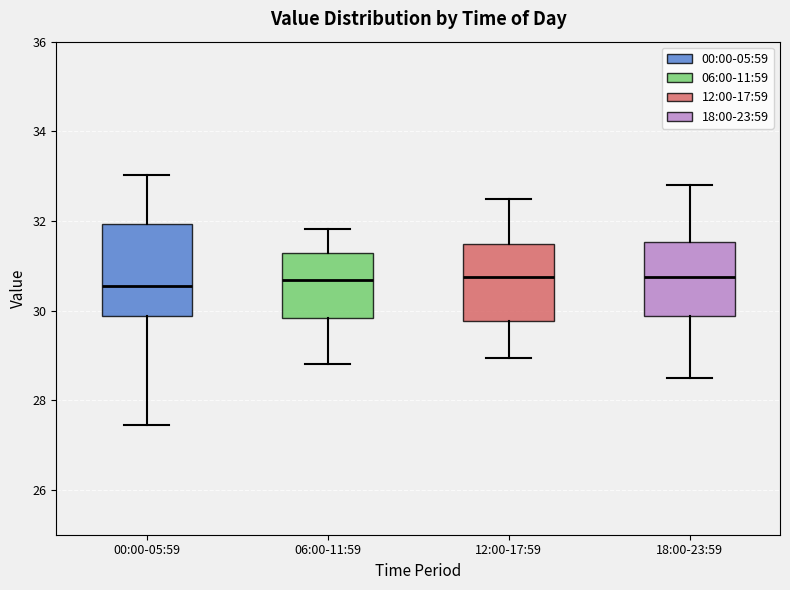

Reading left to right, read every box against the y-axis: the position of its median line, the range the box covers, and the ends of its whiskers. The values are not printed on the chart, so give them approximately, as read against the axis.

00:00-05:59: median 30.6, box 29.8 to 32.0, whiskers 27.4 to 33.0
06:00-11:59: median 30.6, box 29.8 to 31.2, whiskers 28.8 to 31.8
12:00-17:59: median 30.8, box 29.8 to 31.4, whiskers 29.0 to 32.6
18:00-23:59: median 30.8, box 29.8 to 31.6, whiskers 28.6 to 32.8